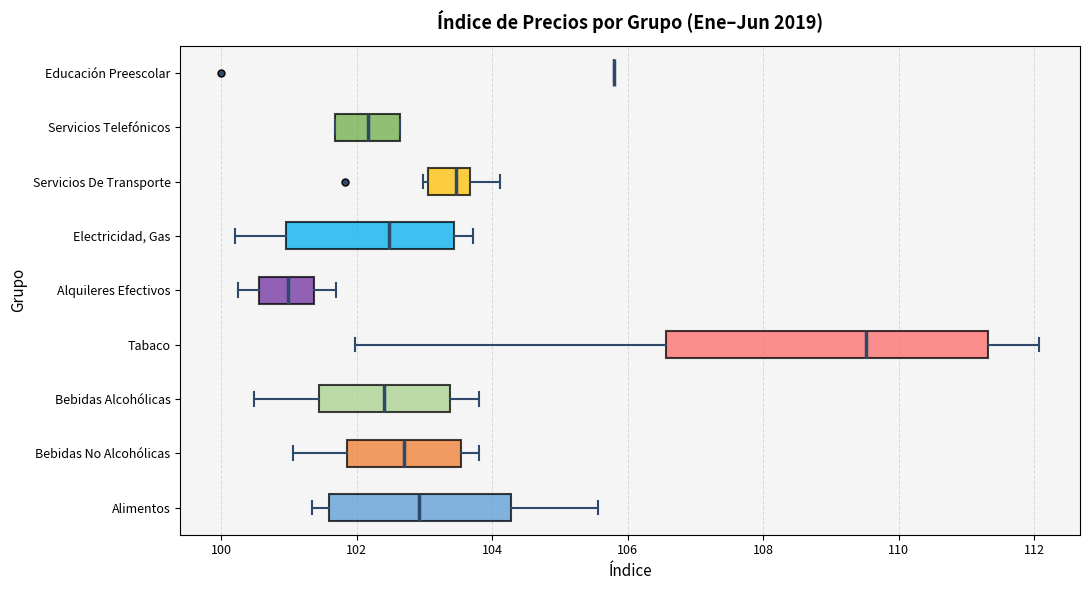

Where does the right whisker of the box for Servicios De Transporte end on the x-axis? The values are not printed on the chart, so give them approximately, as read against the axis.

104.2